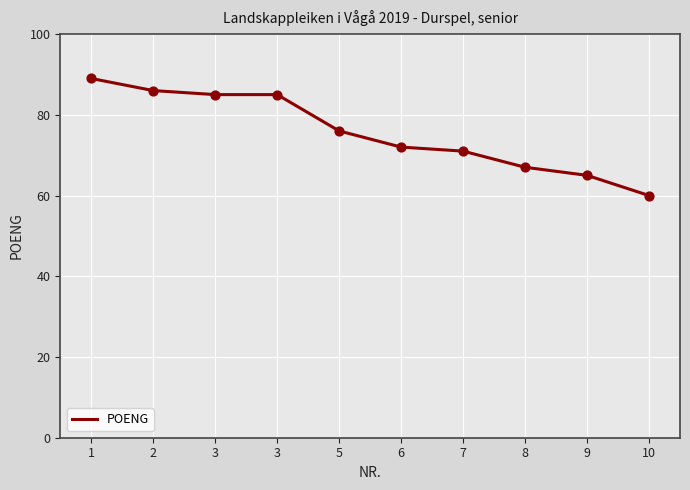

What is the change in value from 2 to 5?

-10